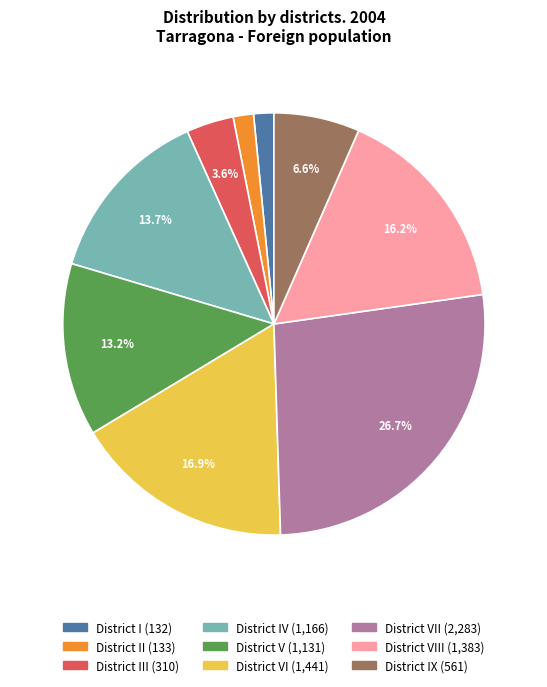

How many slices are in this pie chart?

9